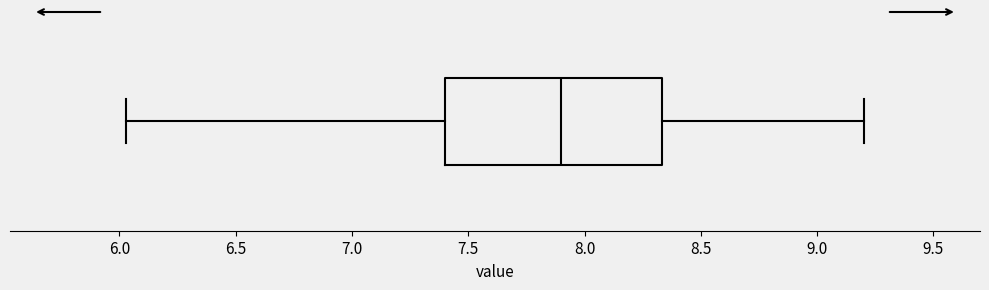

Where is the right edge of the box on the x-axis? The values are not printed on the chart, so give them approximately, as read against the axis.

8.35